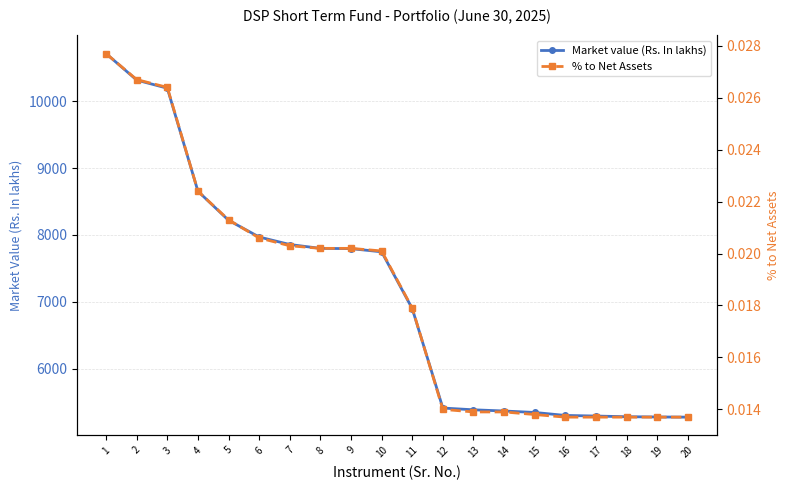

What are all the series names shown in the legend?

Market value (Rs. In lakhs), % to Net Assets